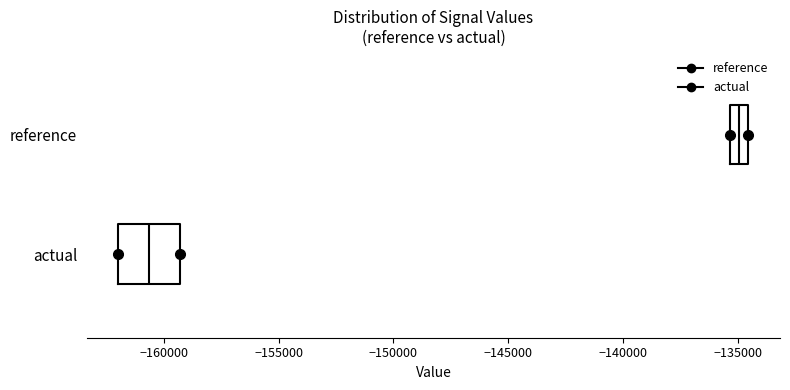

Which box has the furthest to the right median line?

reference